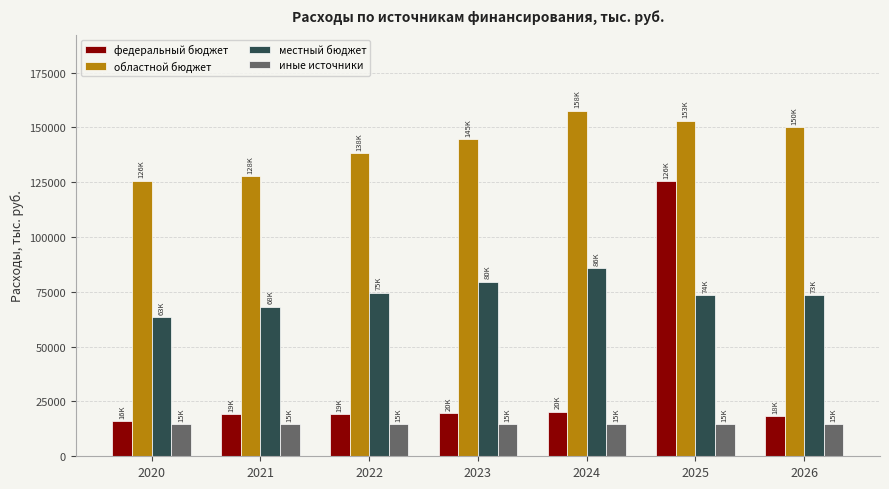

What is the smallest value displayed?

14800.0